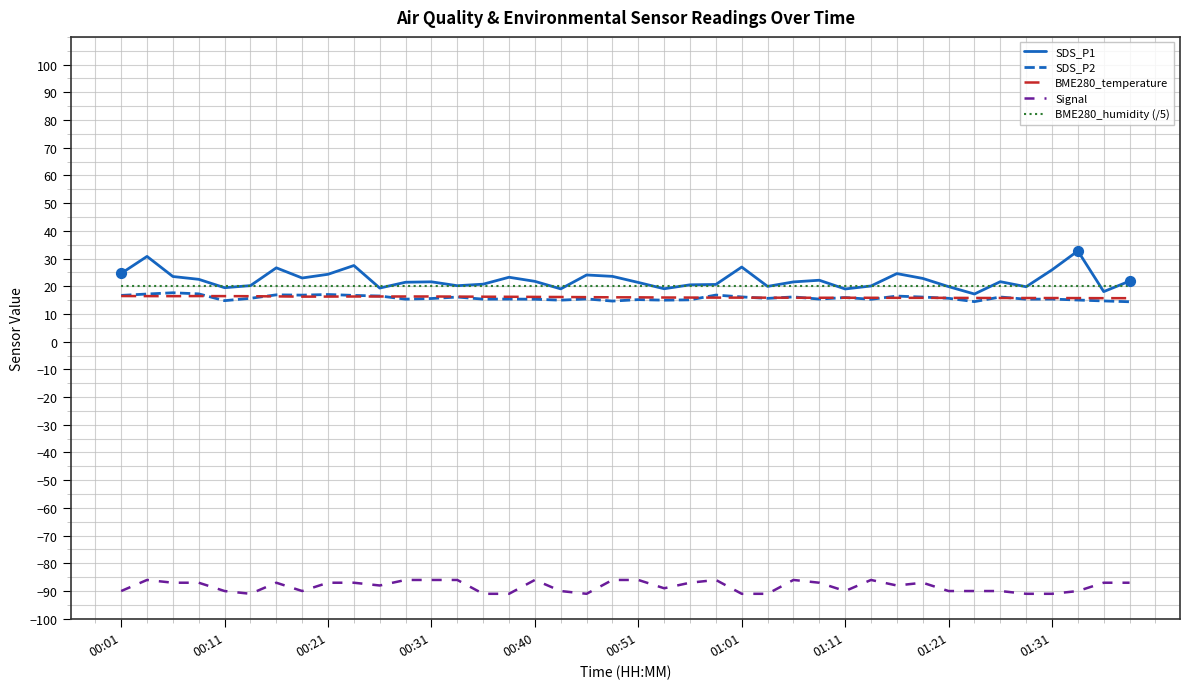

Which series has the largest range (max minus min)?

SDS_P1